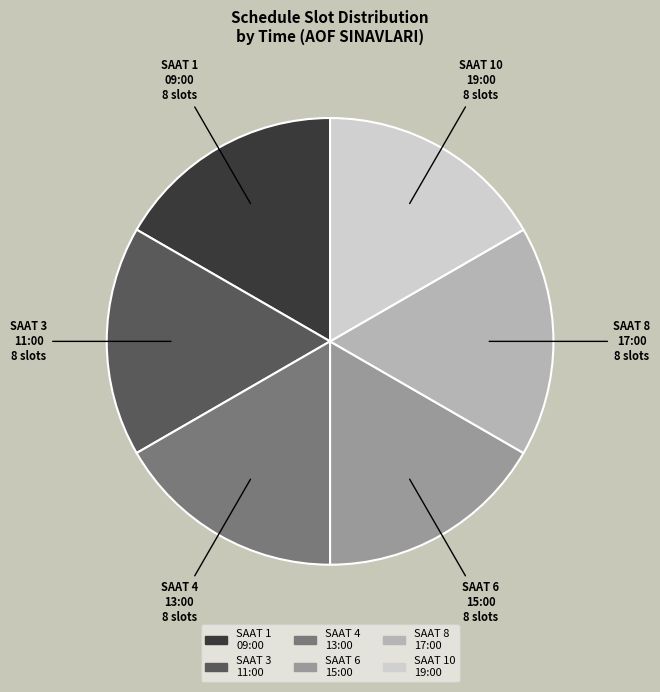

Count the number of slices in the pie.

6